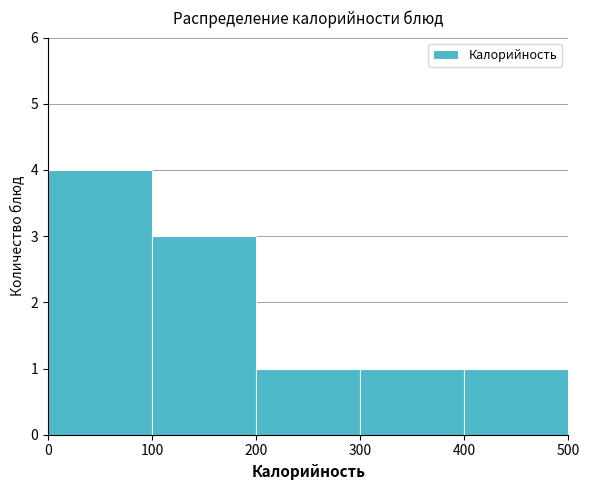

Reading left to right, transcribe this chart: for each bar, give the range it covers on the x-axis and its height. The values are not printed on the chart, so give them approximately, as read against the axis.

0 to 100: 4
100 to 200: 3
200 to 300: 1
300 to 400: 1
400 to 500: 1